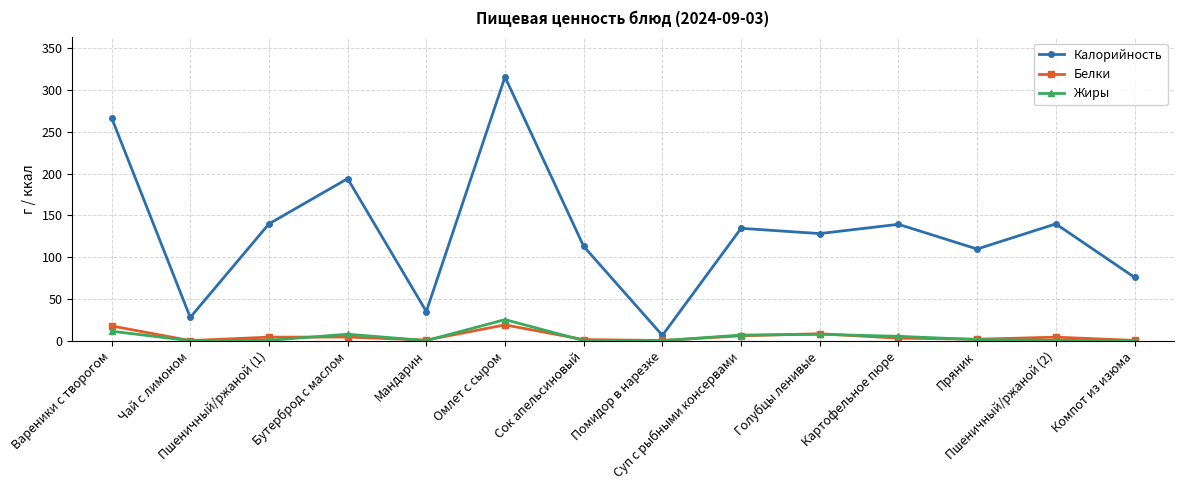

Does the chart display data point markers on the line(s)?

Yes